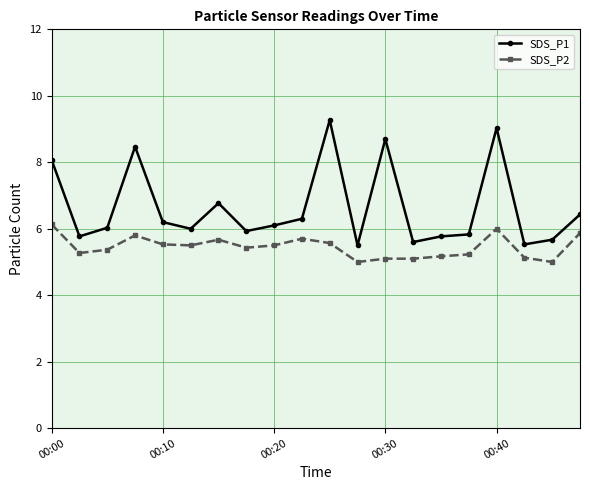

Which series has the largest total across all categories?

SDS_P1